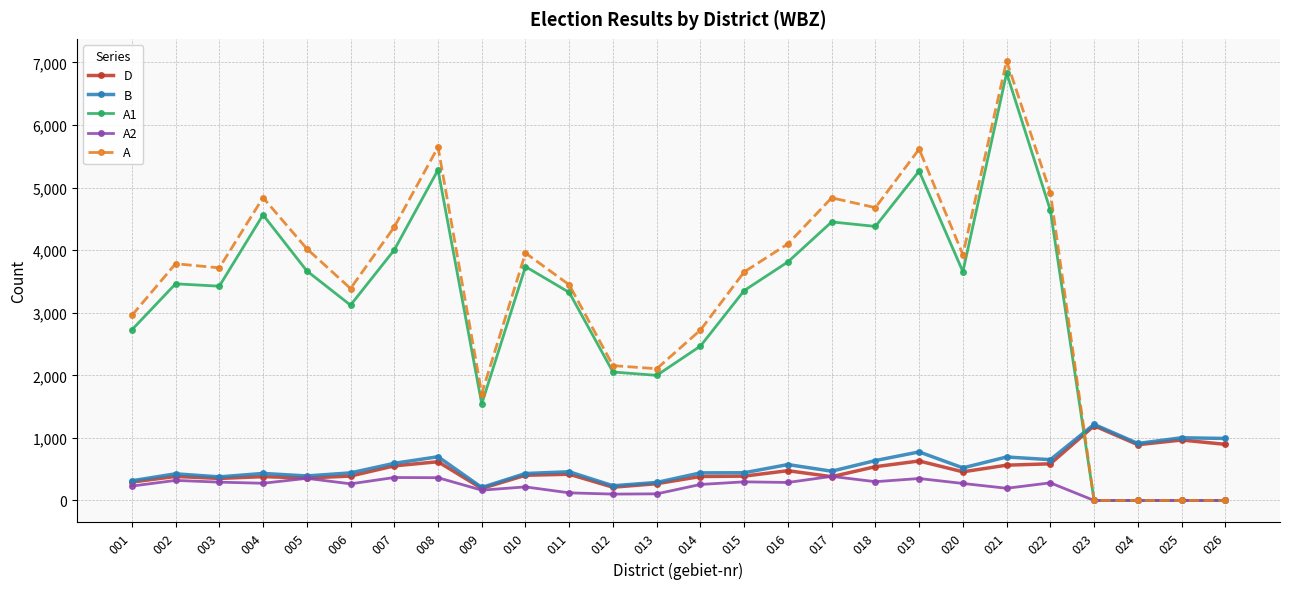

At how many categories does at least one series exceed 6013?

1